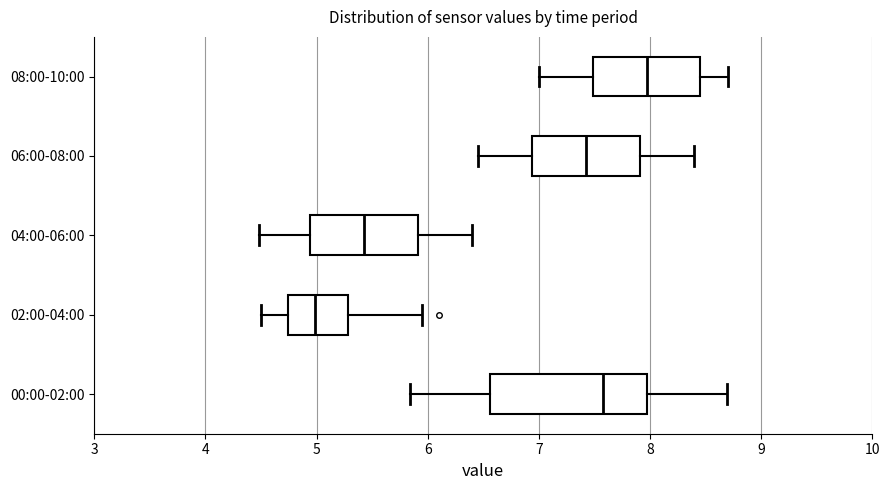

Where does the median line of the box for 06:00-08:00 sit on the x-axis? The values are not printed on the chart, so give them approximately, as read against the axis.

7.4